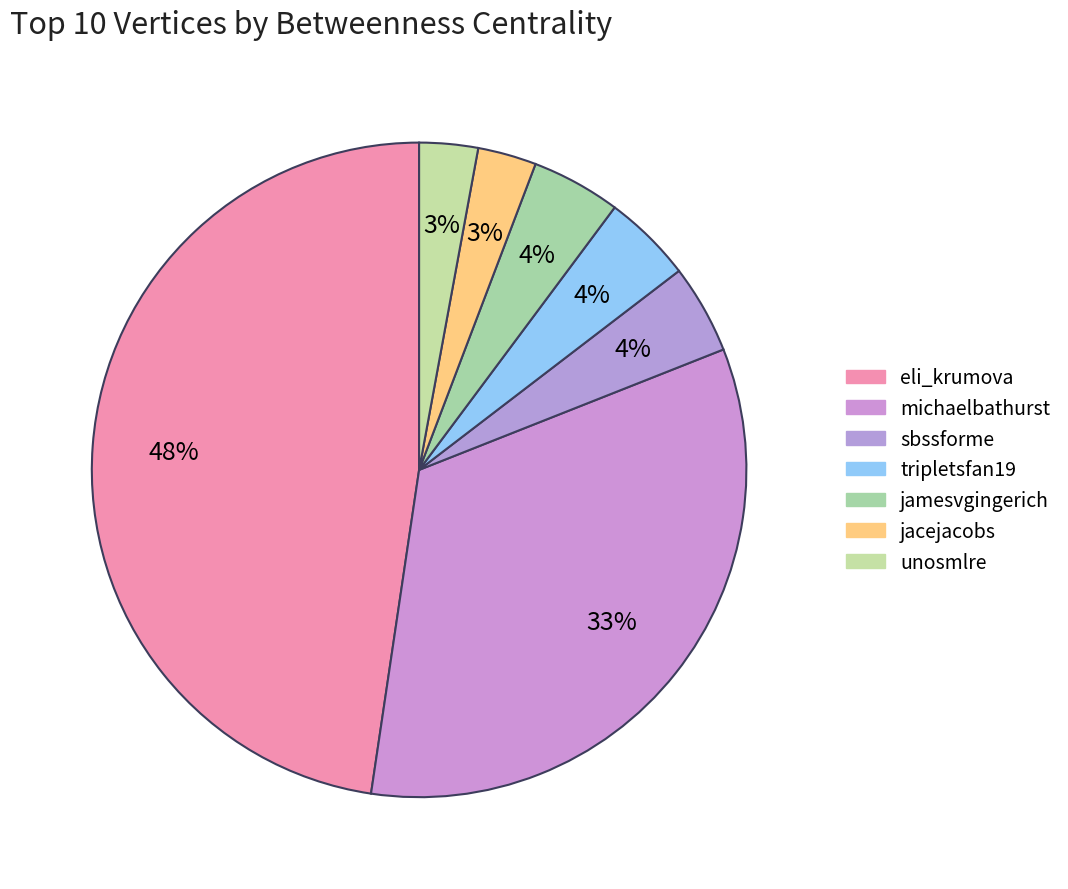

How many segments does this pie chart have?

7